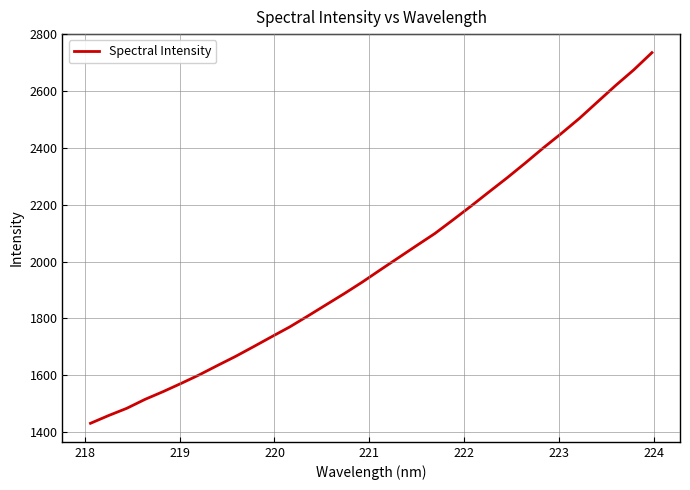

What is the smallest value displayed?

1430.7